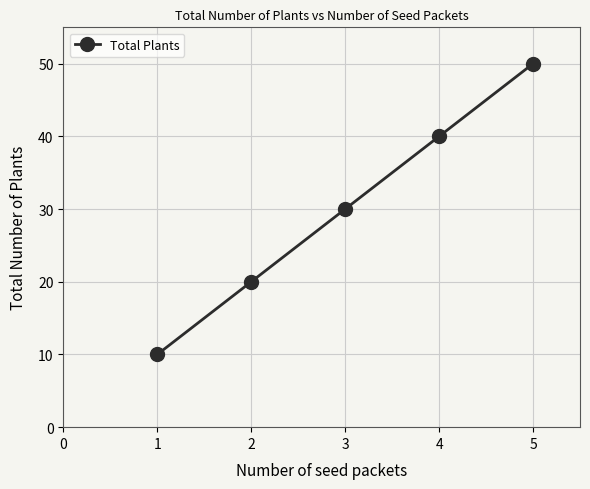

What value does the data have at 1?

10